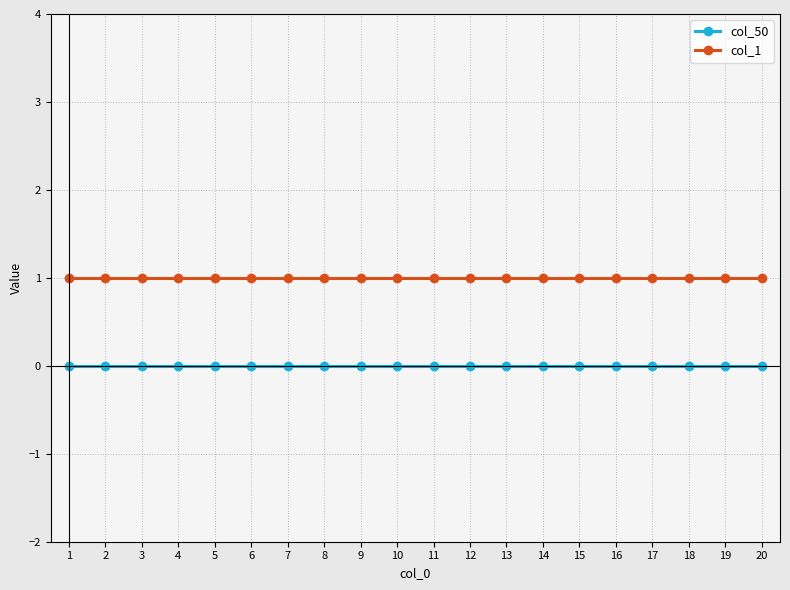

At how many categories does at least one series exceed 0?

20